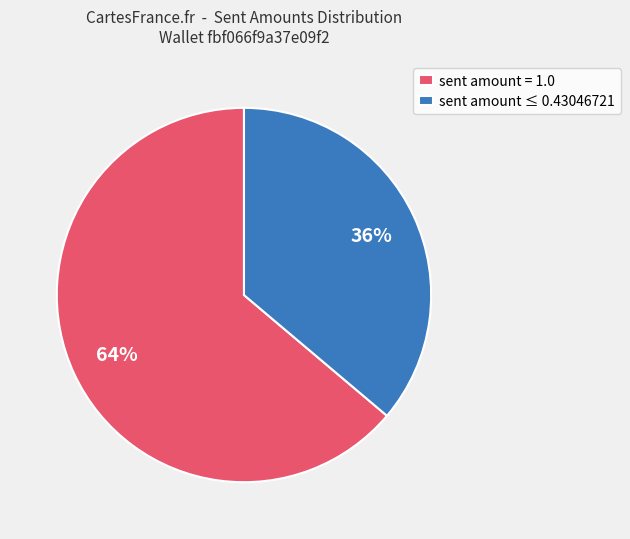

Which slice is the largest?

sent amount = 1.0